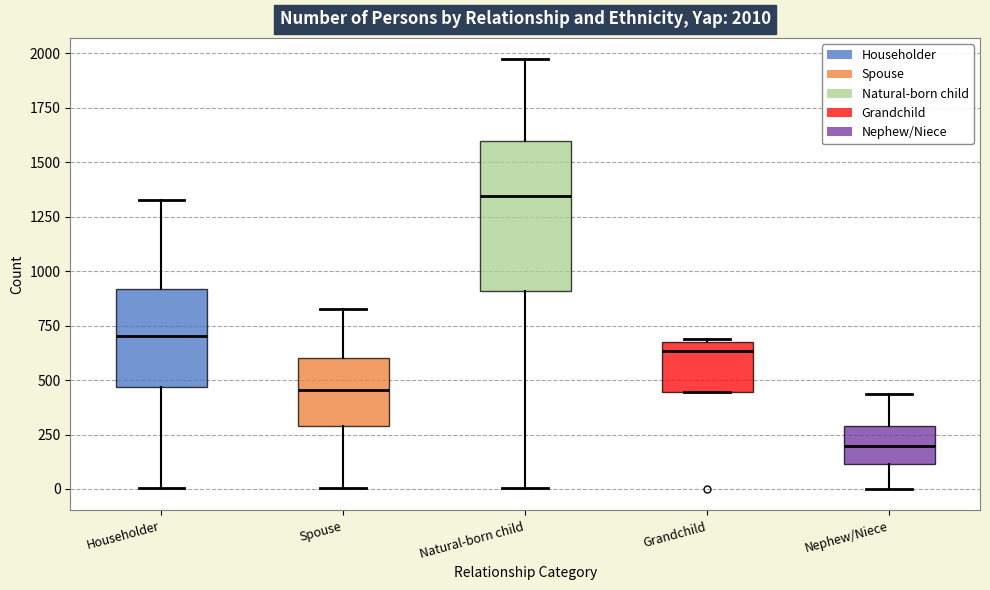

Which box has the lowest median line?

Nephew/Niece